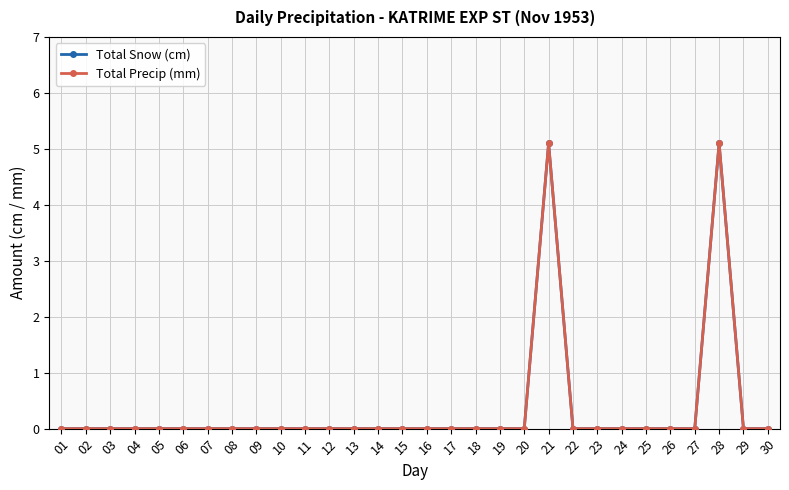

Count the Total Precip (mm) values in the range 0 to 1.

28